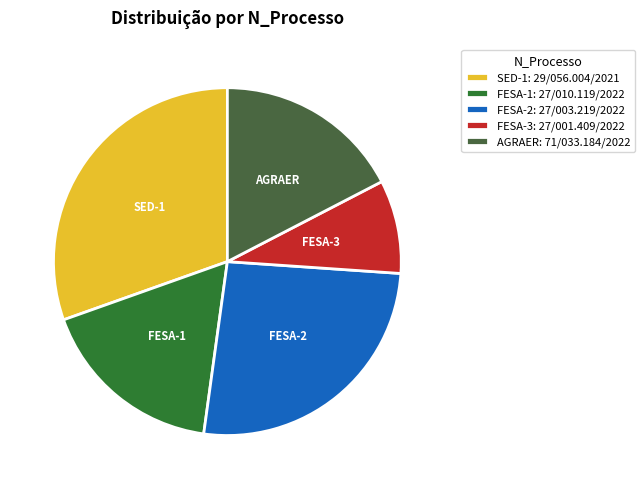

True or false: SED-1 accounts for 22% of the total.

False